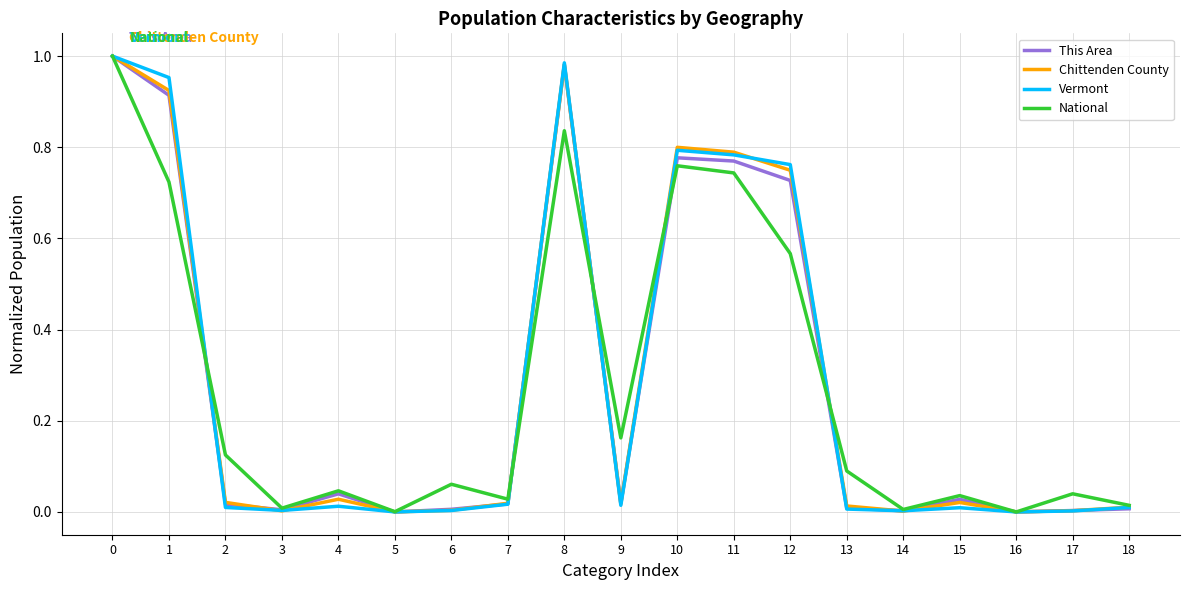

Is the value of National at 16 greater than the value of This Area at 8?

No